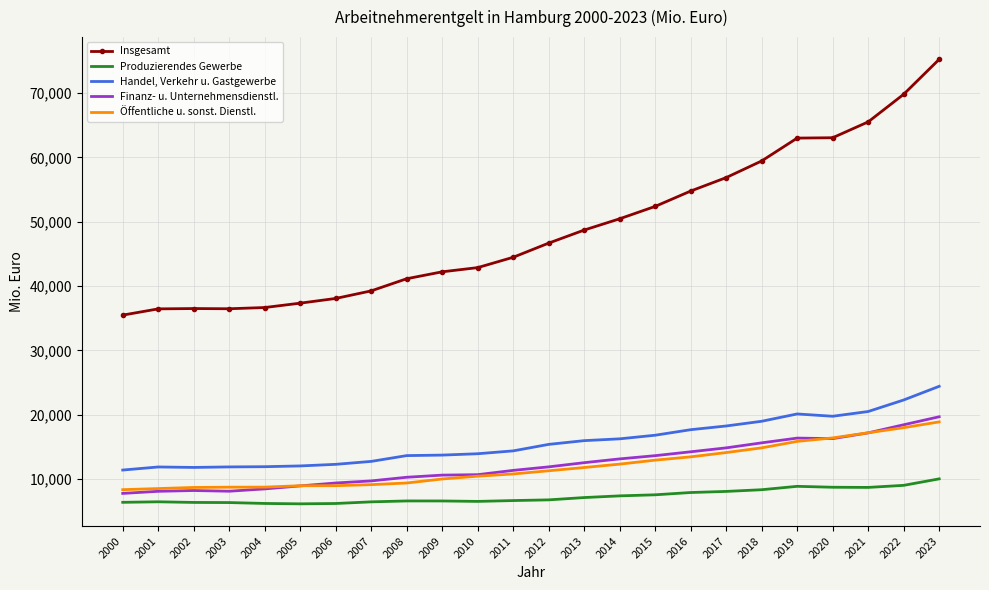

Rank the series at 2016 from highest to lowest value.

Insgesamt, Handel, Verkehr u. Gastgewerbe, Finanz- u. Unternehmensdienstl., Öffentliche u. sonst. Dienstl., Produzierendes Gewerbe